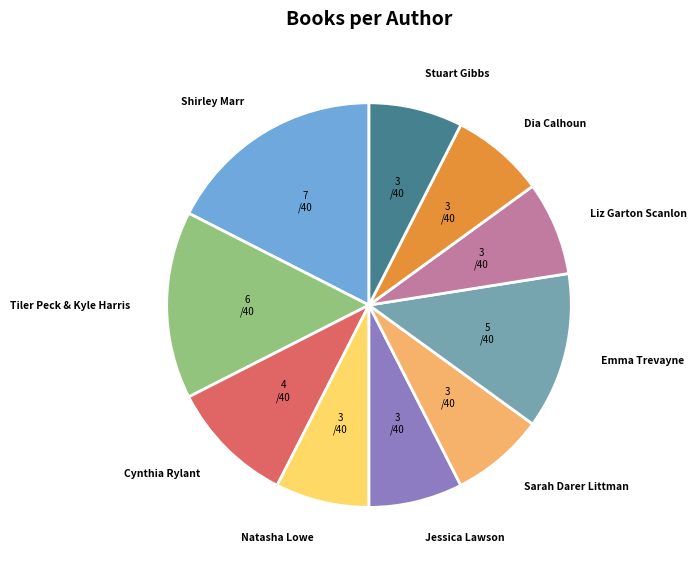

Is the sum of Emma Trevayne and Natasha Lowe greater than half?

No